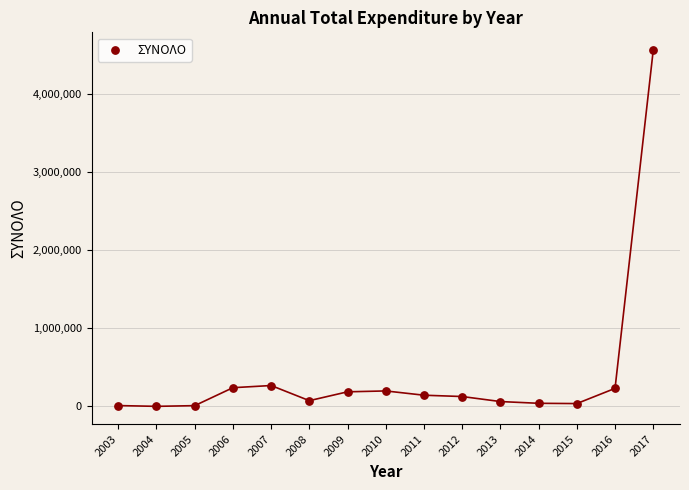

What is the range of Y values (max minus min)?

4556682.6